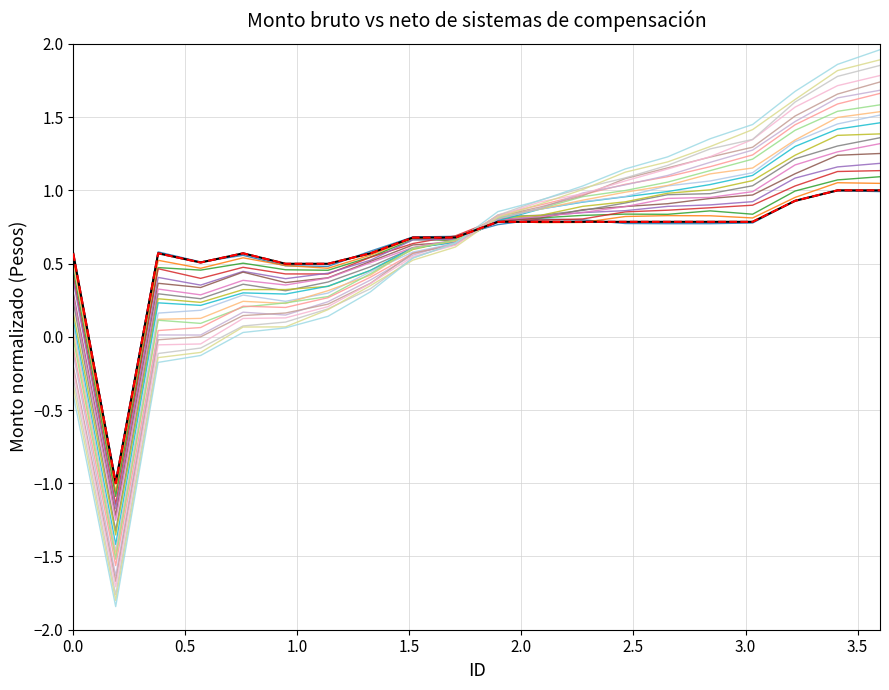

Is it true that Monto bruto equals 0.6 at 3?

True